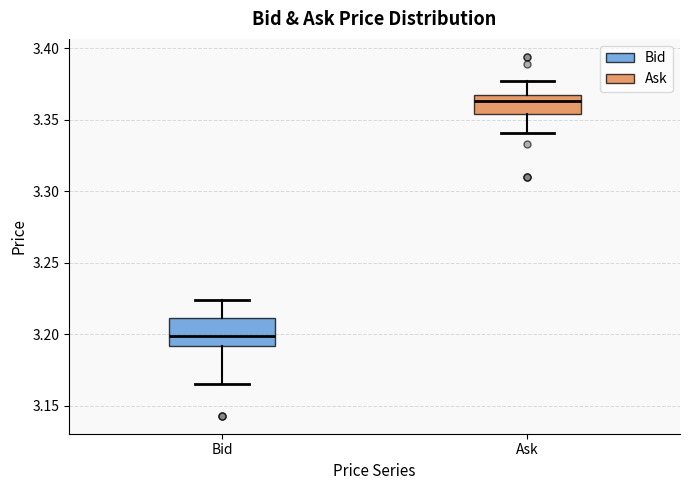

Where does the lower whisker of the box for Ask end on the y-axis? The values are not printed on the chart, so give them approximately, as read against the axis.

3.340